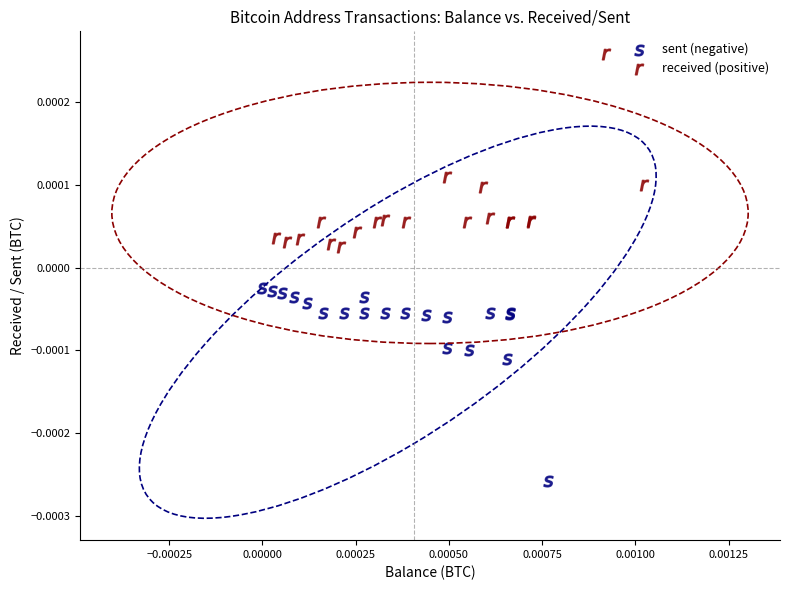

What are all the series names shown in the legend?

sent (negative), received (positive)